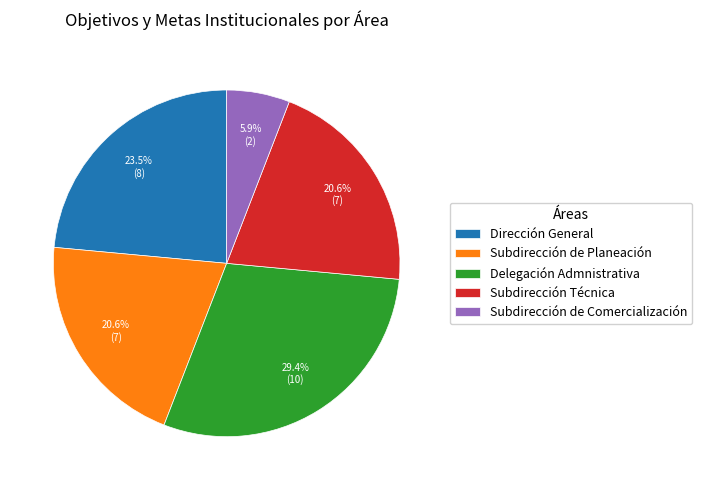

Is Dirección General the majority of the pie?

No